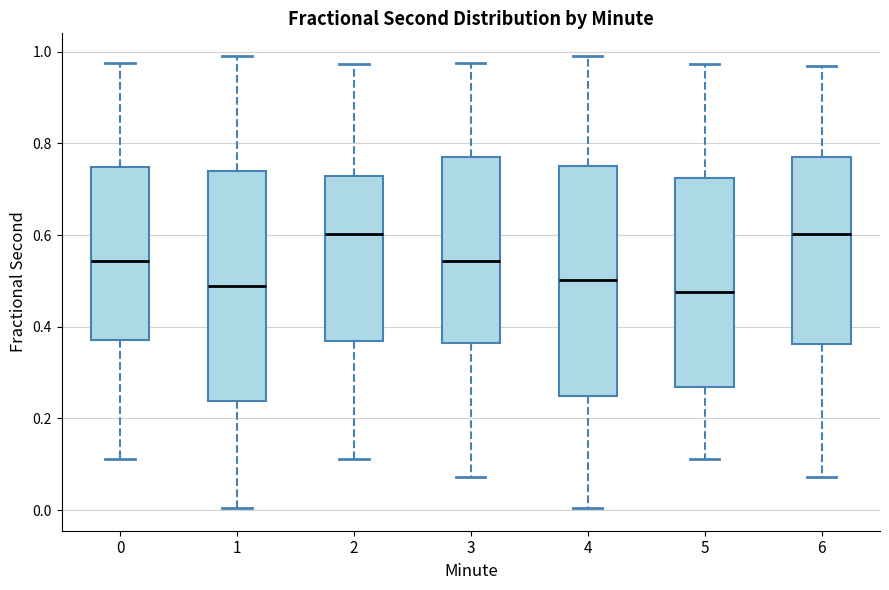

Where is the lower edge of the box at x = 1 on the y-axis? The values are not printed on the chart, so give them approximately, as read against the axis.

0.24